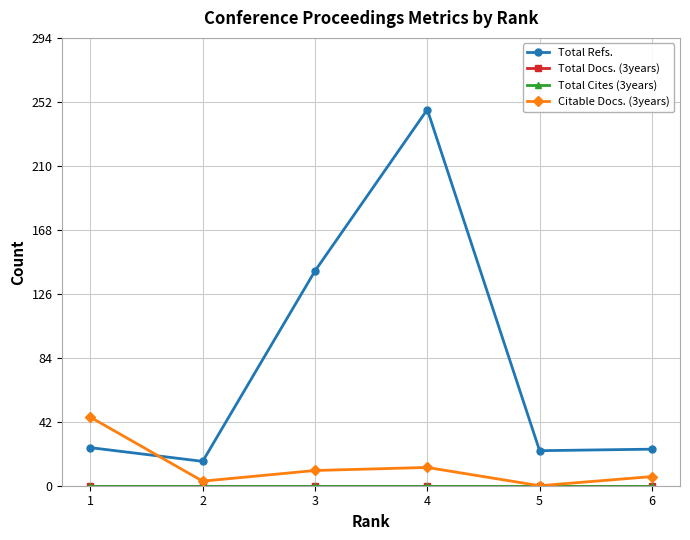

Which series changed the most between 6 and 5?

Citable Docs. (3years)